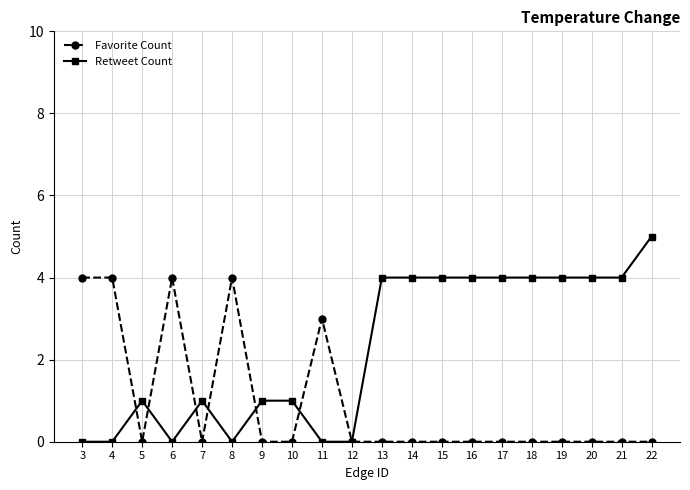

Count the number of categories in the chart.

20